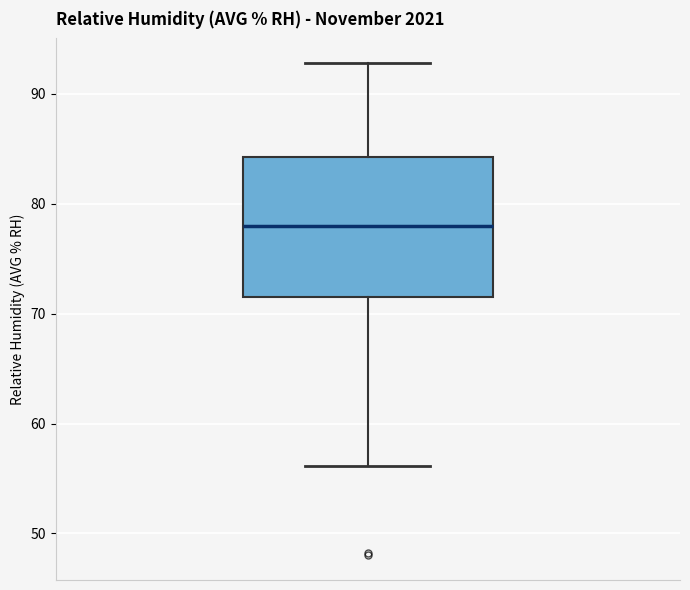

Transcribe this box plot: give where the median line is, the range the box spans, and where the two whiskers end, as read against the y-axis. The values are not printed on the chart, so give them approximately, as read against the axis.

median 78, box 72 to 84, whiskers 56 to 93